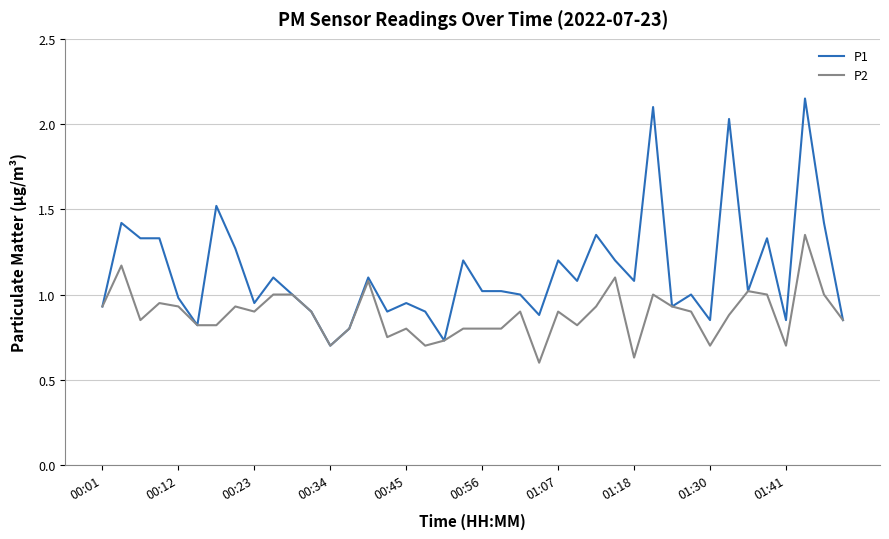

Is this an area chart (filled region under the line)?

No